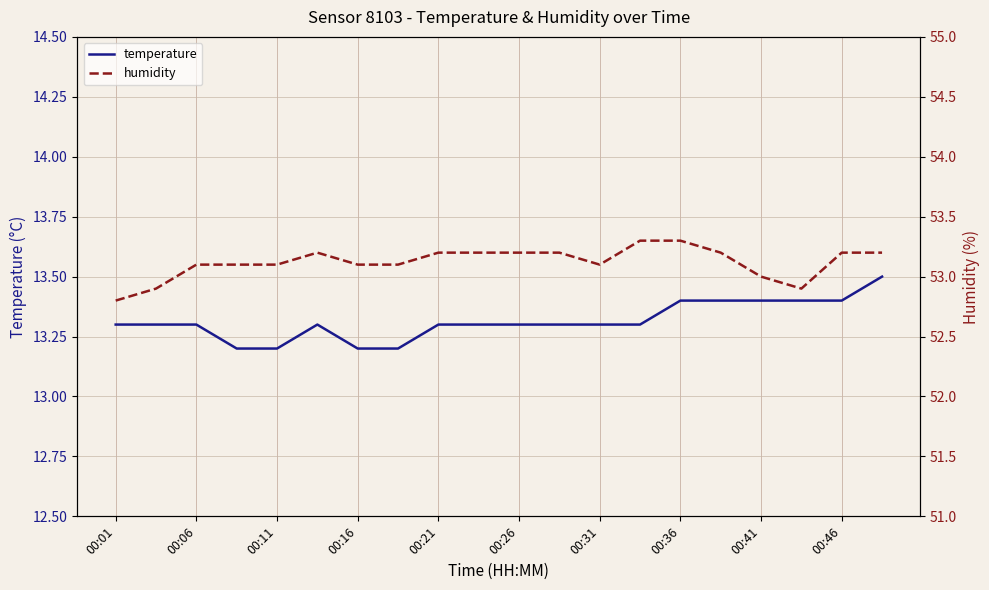

True or false: temperature has a value of 13.3 at 00:01.

True